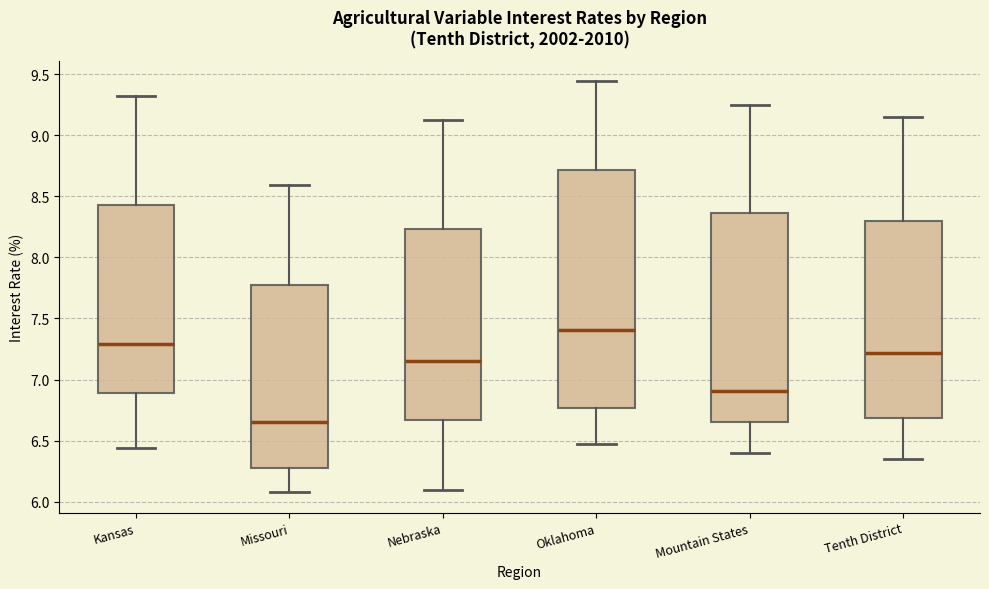

Reading left to right, read every box against the y-axis: the position of its median line, the range the box covers, and the ends of its whiskers. The values are not printed on the chart, so give them approximately, as read against the axis.

Kansas: median 7.30, box 6.90 to 8.45, whiskers 6.45 to 9.30
Missouri: median 6.65, box 6.30 to 7.75, whiskers 6.10 to 8.60
Nebraska: median 7.15, box 6.65 to 8.25, whiskers 6.10 to 9.10
Oklahoma: median 7.40, box 6.75 to 8.70, whiskers 6.45 to 9.45
Mountain States: median 6.90, box 6.65 to 8.35, whiskers 6.40 to 9.25
Tenth District: median 7.20, box 6.70 to 8.30, whiskers 6.35 to 9.15